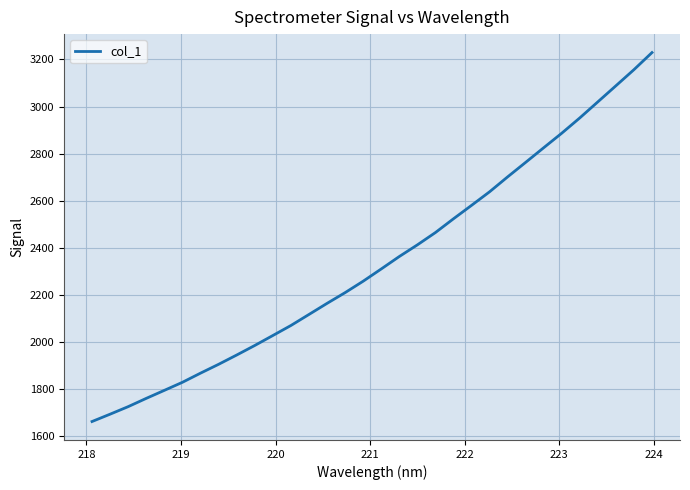

What is the greatest value displayed?

3229.0